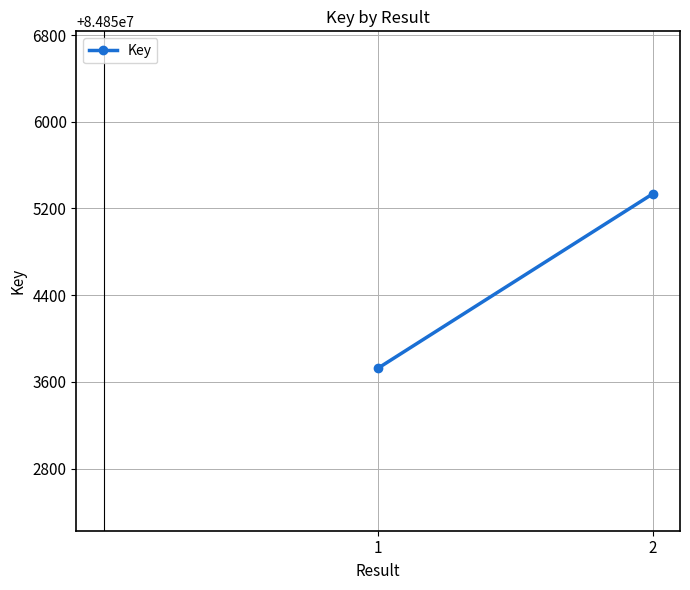

Reading left to right, what are all the values shown in this chart?

84853728	84855334